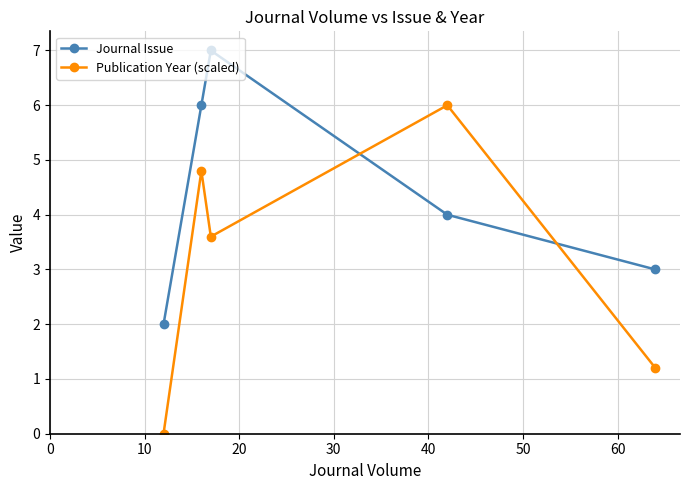

What is the difference between the second highest and minimum values in the Journal Issue series?

4.0